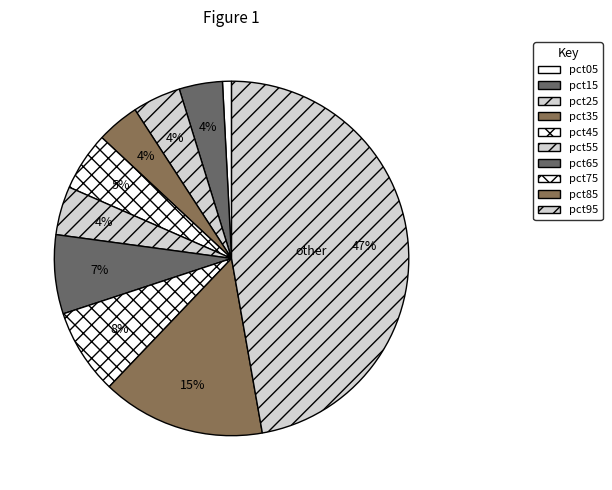

How many slices are in this pie chart?

10